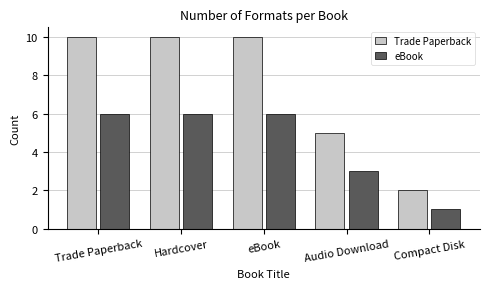

What is the total value across all series at Hardcover?

16